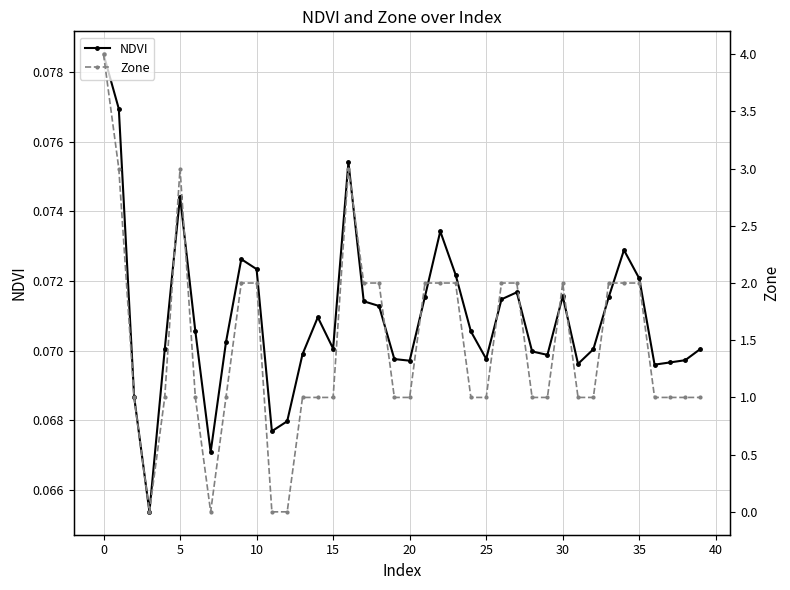

At which category does NDVI reach its first local peak?

5